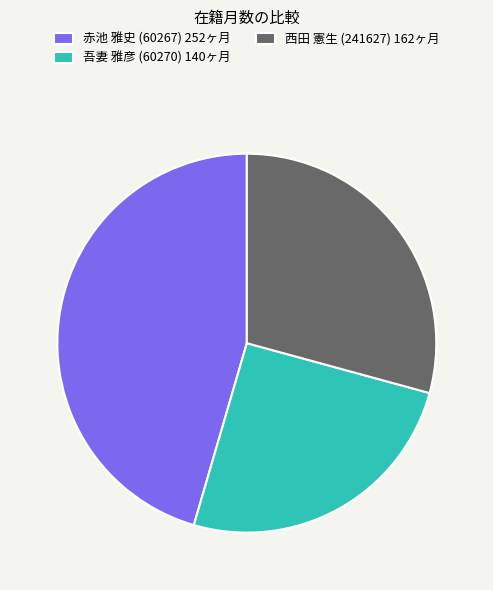

Count the number of slices in the pie.

3